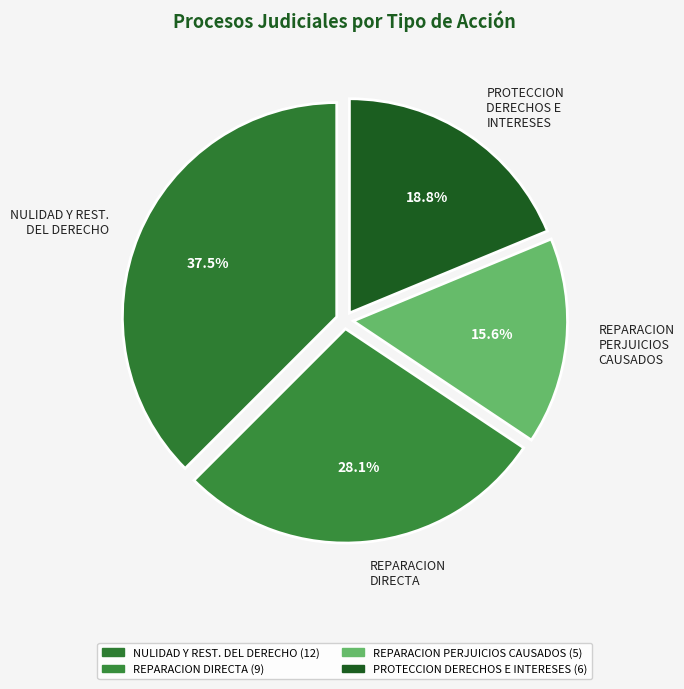

What is the total percentage of NULIDAD Y REST. DEL DERECHO and REPARACION PERJUICIOS CAUSADOS?

53.1%